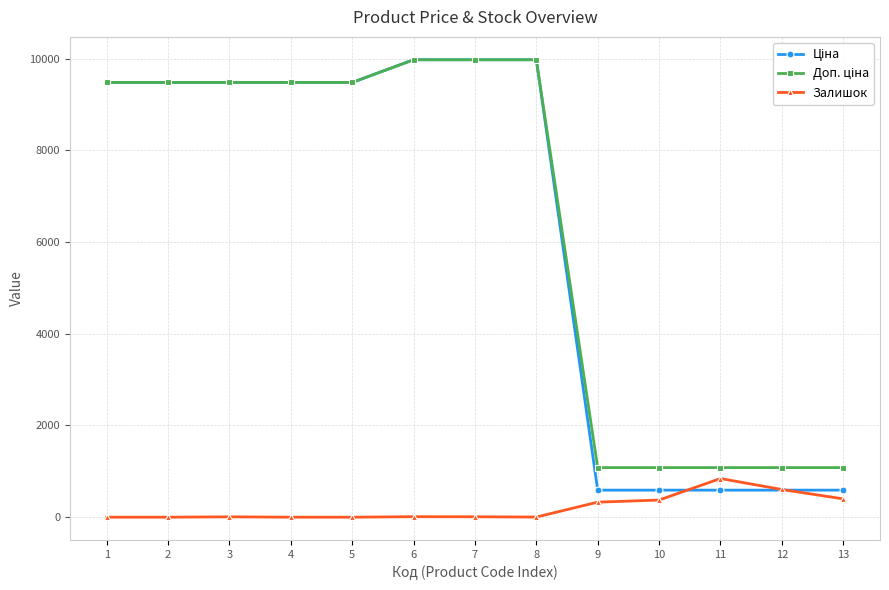

What is the total value across all series at 1?

18960.1